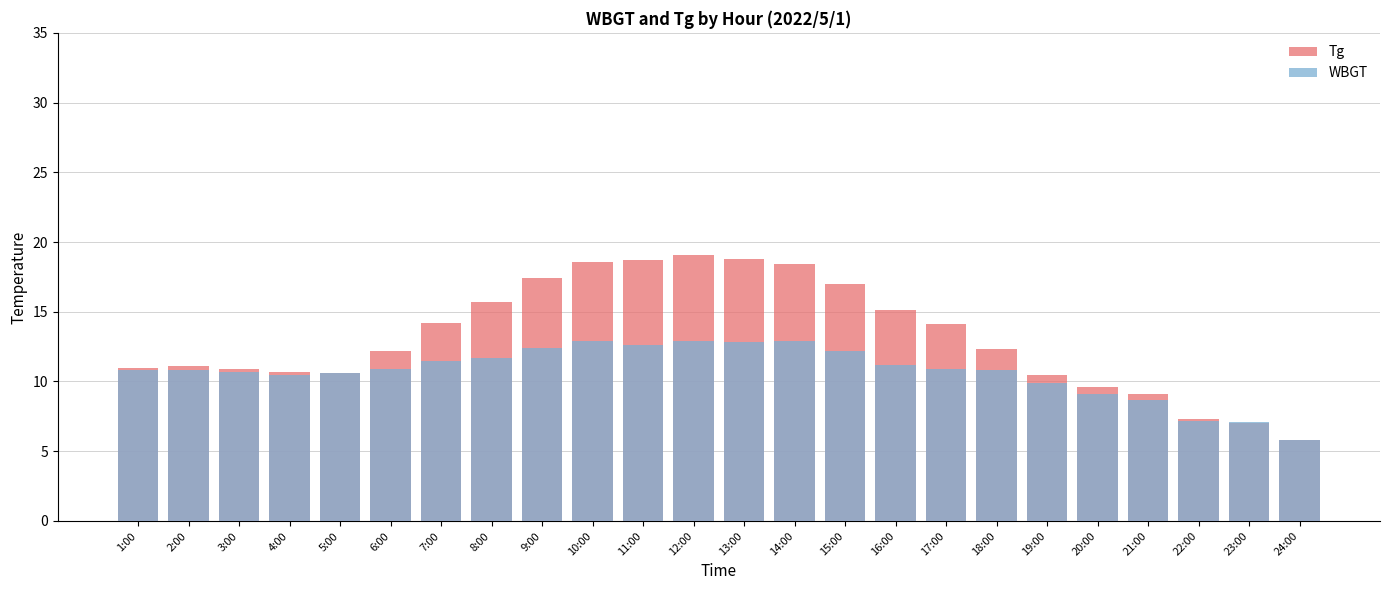

How many bars are there in total?

48